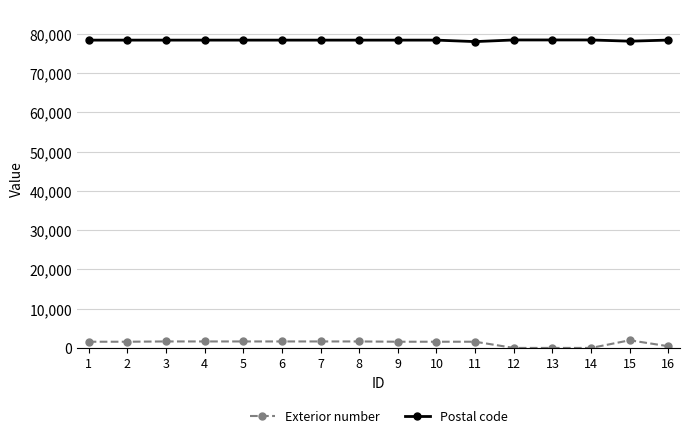

Count the number of categories in the chart.

16